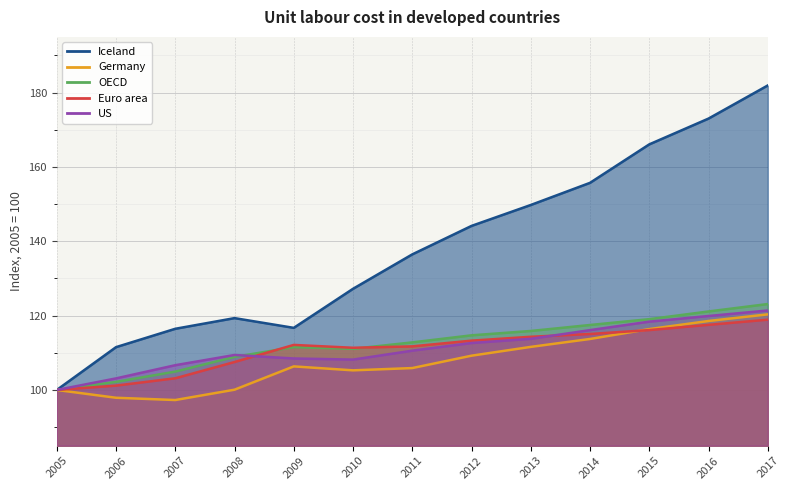

Which category has the lowest value across all series?

2007